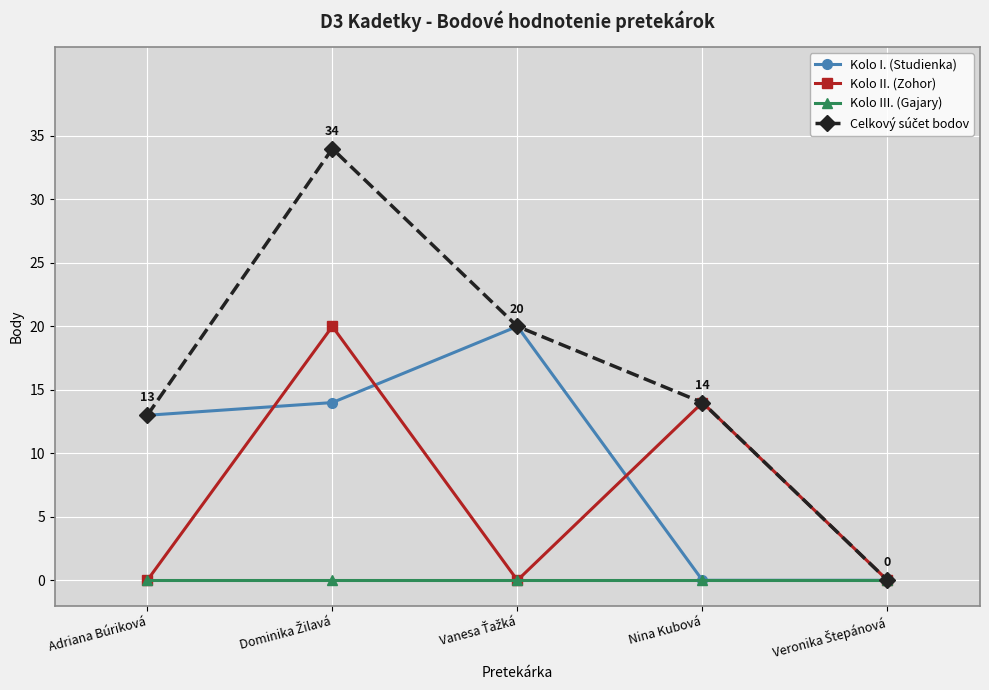

True or false: Kolo I. (Studienka) has more than 1 interior local peaks.

False